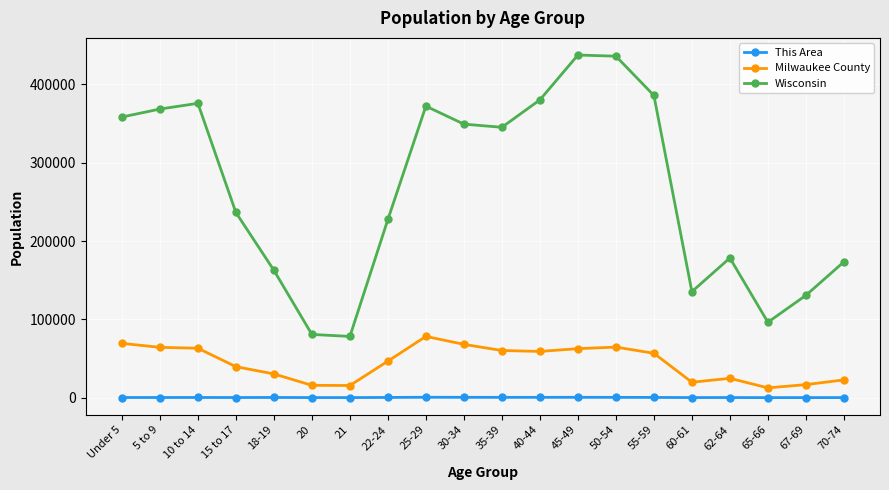

Which series has the widest spread of values?

Wisconsin